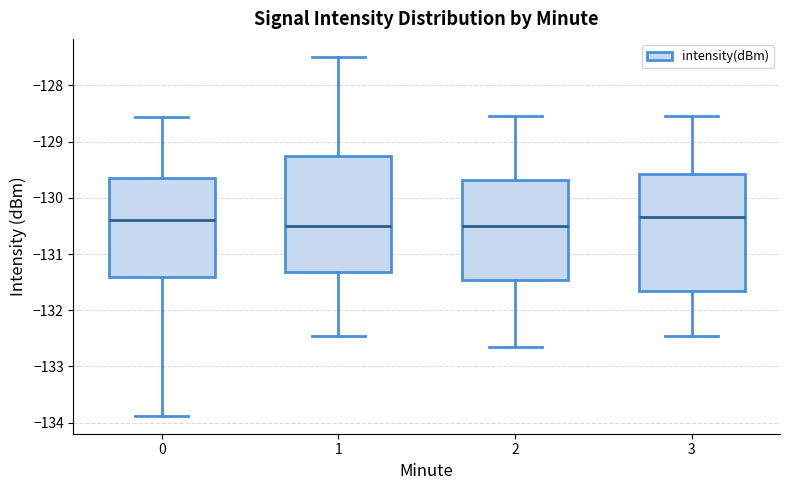

Where is the lower edge of the box at x = 2 on the y-axis? The values are not printed on the chart, so give them approximately, as read against the axis.

-131.5